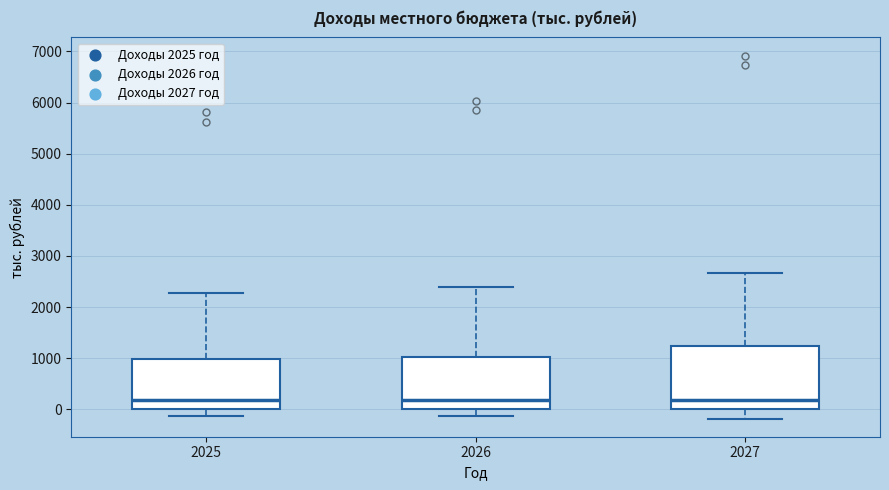

Where is the lower edge of the box at x = 2026 on the y-axis? The values are not printed on the chart, so give them approximately, as read against the axis.

0